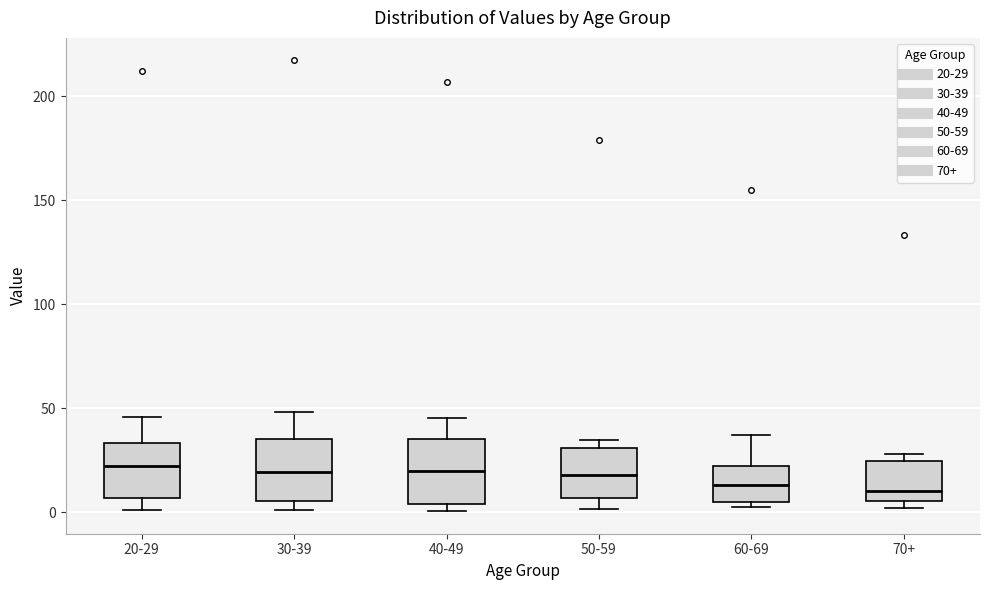

Reading left to right, transcribe this box plot: for each box, give where its median line is, the range the box spans, and where its two whiskers end, as read against the y-axis. The values are not printed on the chart, so give them approximately, as read against the axis.

20-29: median 20, box 5 to 35, whiskers 0 to 45
30-39: median 20, box 5 to 35, whiskers 0 to 50
40-49: median 20, box 5 to 35, whiskers 0 to 45
50-59: median 20, box 5 to 30, whiskers 0 to 35
60-69: median 15, box 5 to 20, whiskers 5 (just below the box's lower edge) to 35
70+: median 10, box 5 to 25, whiskers 0 to 30